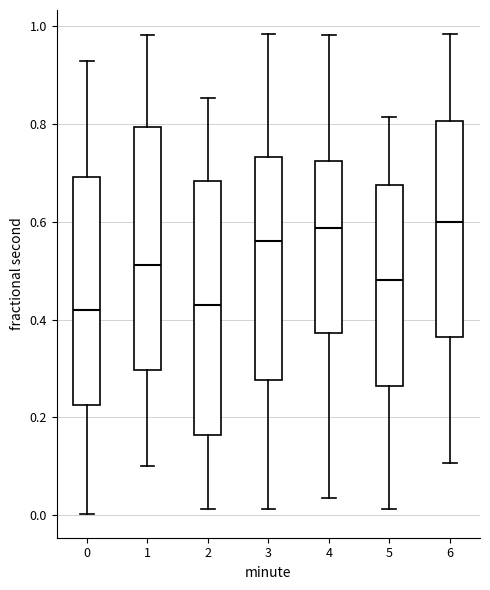

Comparing the boxes themselves (not the whiskers), which one is the tallest?

2